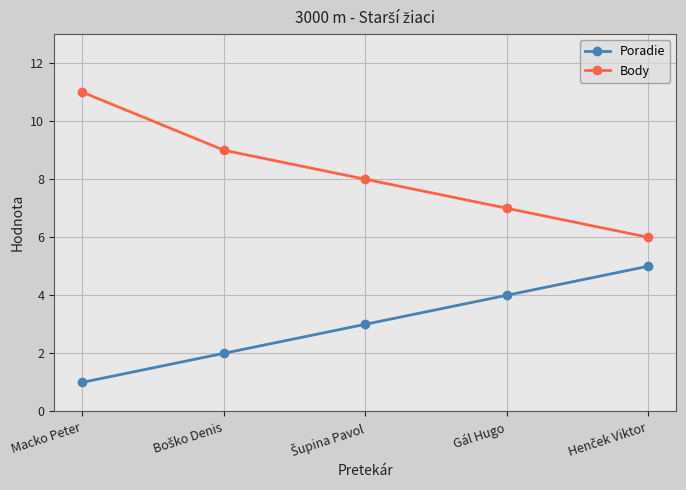

How many lines are shown in the chart?

2